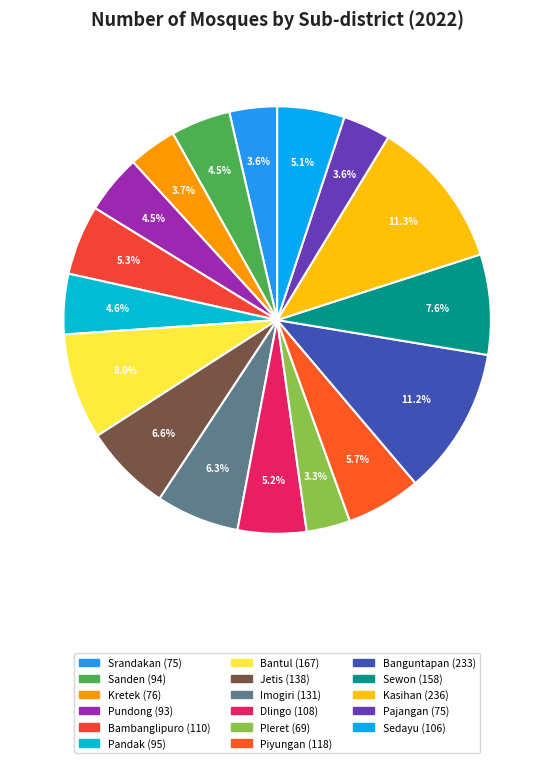

The Jetis slice represents 17% of the pie. True or false?

False